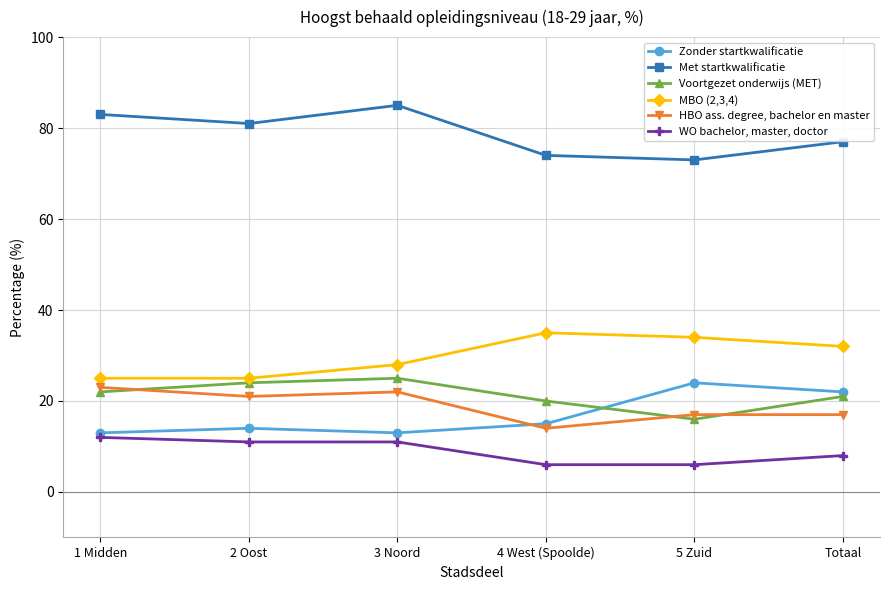

List the series in order of their peak value, lowest first.

WO bachelor, master, doctor, HBO ass. degree, bachelor en master, Zonder startkwalificatie, Voortgezet onderwijs (MET), MBO (2,3,4), Met startkwalificatie